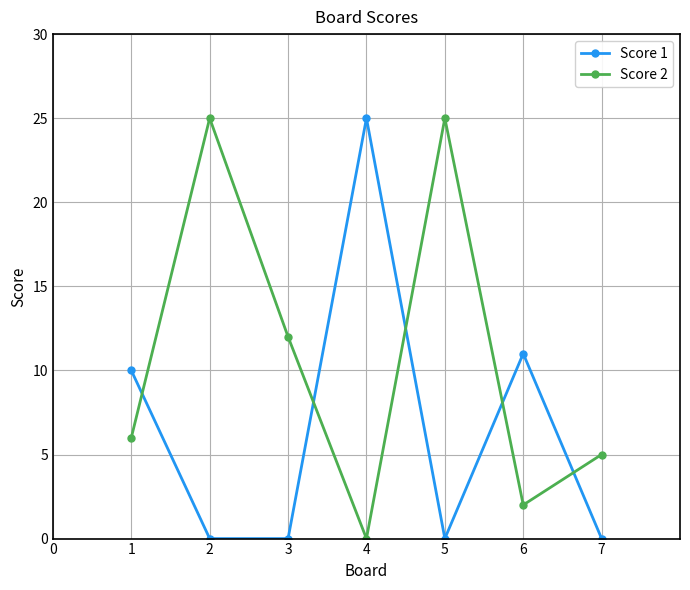

At which label does Score 1 reach its peak?

4